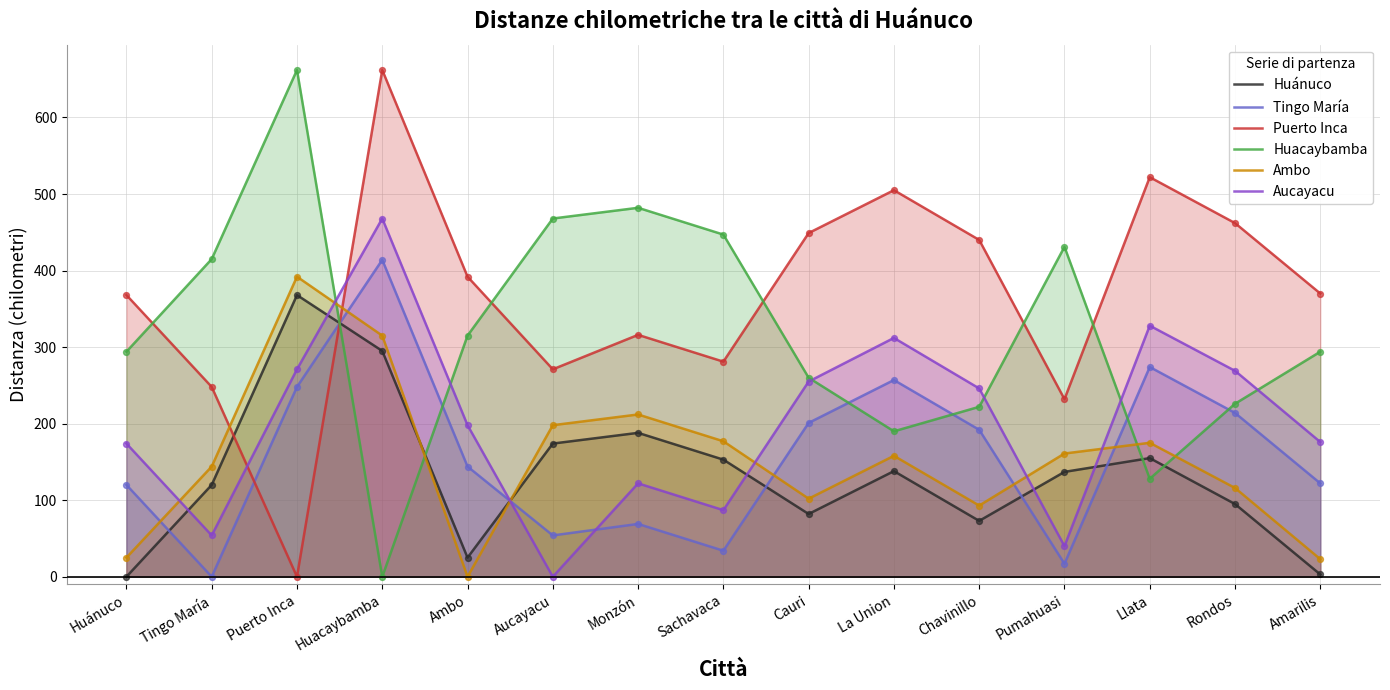

At which category is the sum across all series the highest?

Huacaybamba